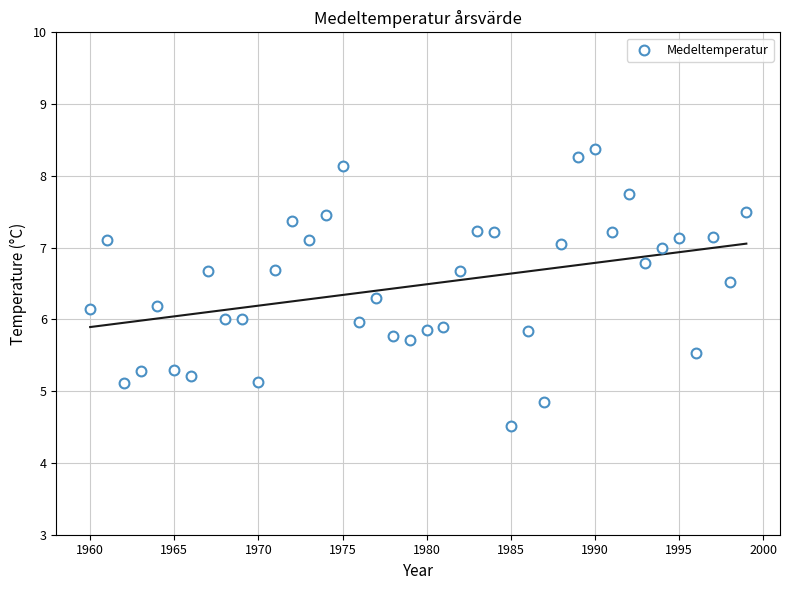

What is the range of X values (max minus min)?

39.0